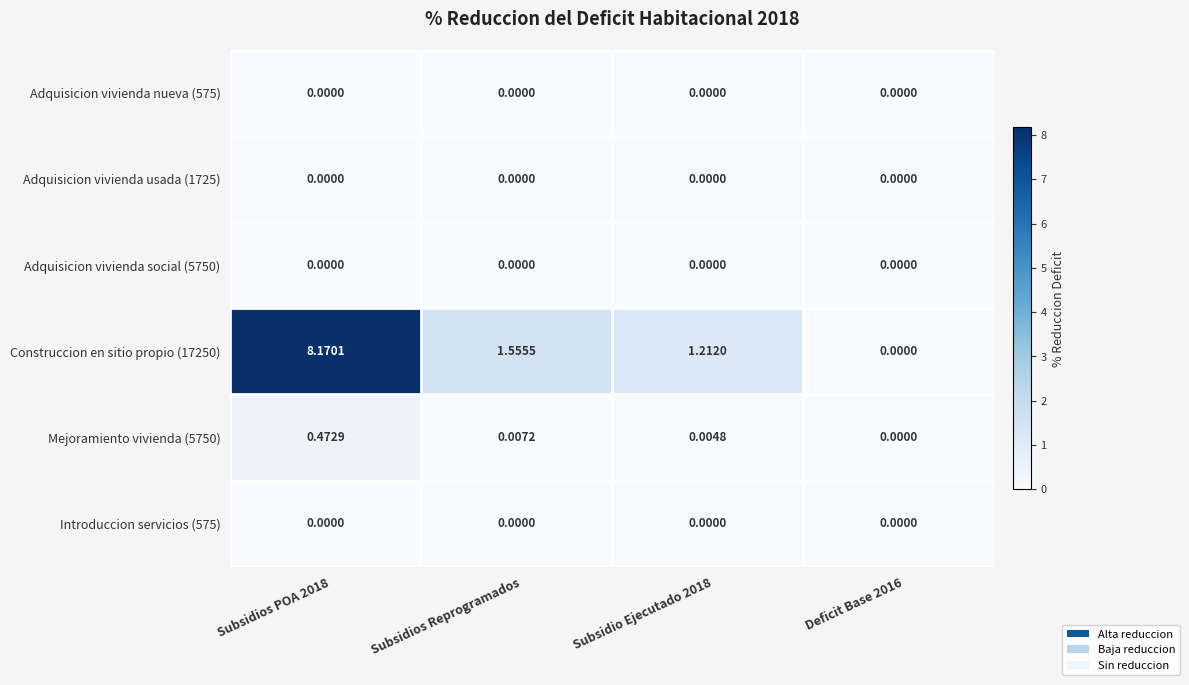

Count the number of data series in this chart.

6